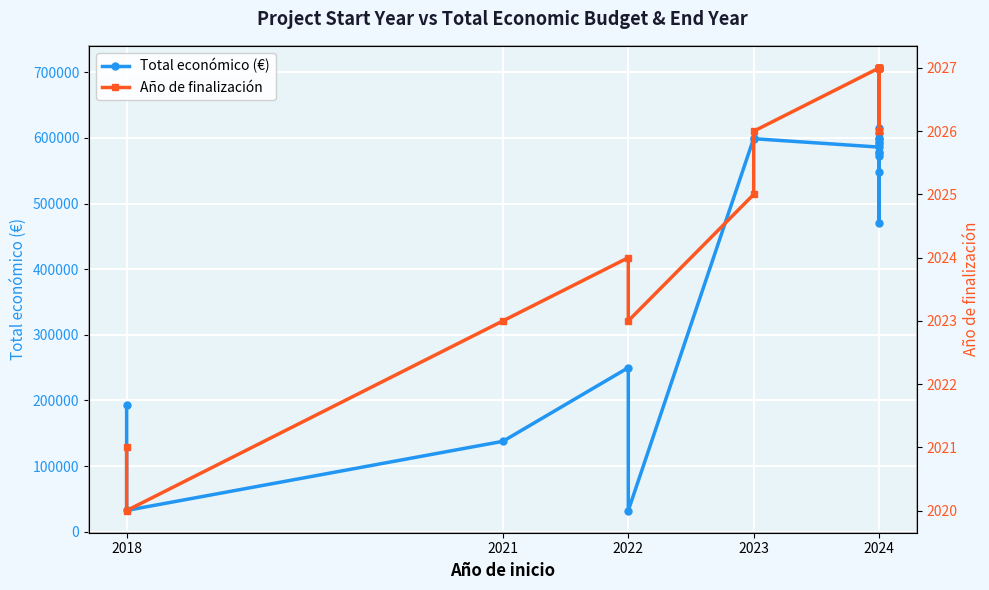

Which series has the widest spread of values?

Total económico (€)